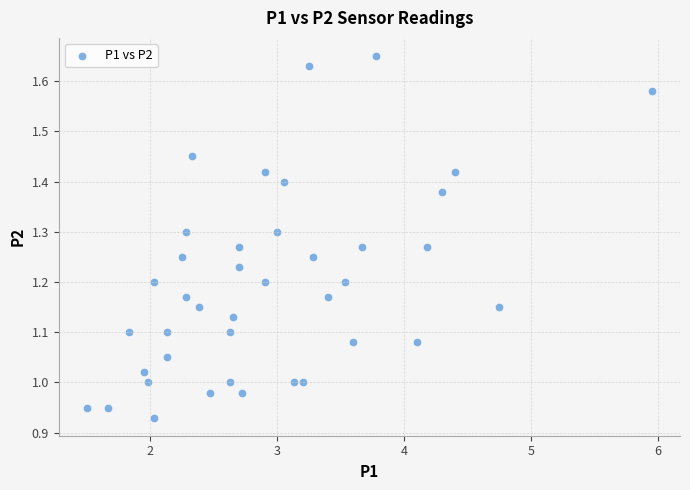

What is the range of Y values (max minus min)?

0.7